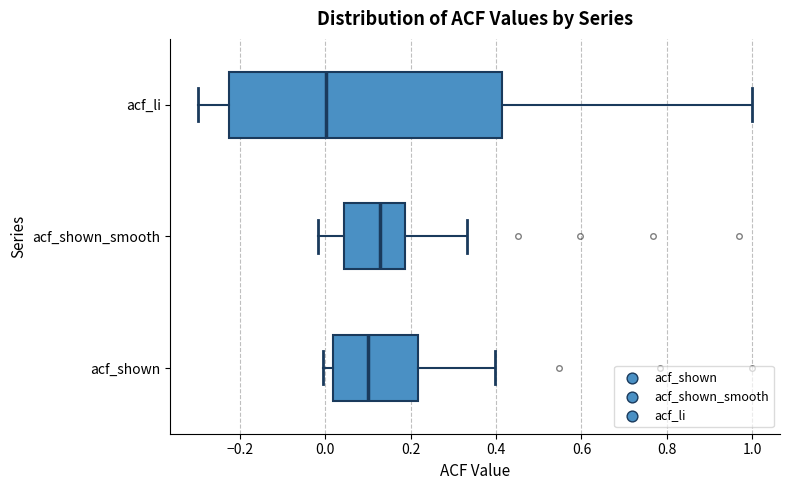

Reading bottom to top, read every box against the x-axis: the position of its median line, the range the box covers, and the ends of its whiskers. The values are not printed on the chart, so give them approximately, as read against the axis.

acf_shown: median 0.10, box 0.02 to 0.22, whiskers 0.00 to 0.40
acf_shown_smooth: median 0.12, box 0.04 to 0.18, whiskers -0.02 to 0.34
acf_li: median 0.00, box -0.22 to 0.42, whiskers -0.30 to 1.00